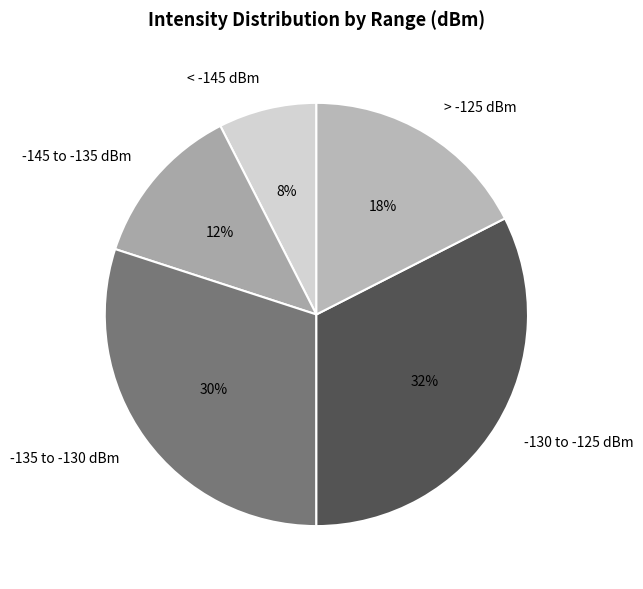

How many slices are in this pie chart?

5